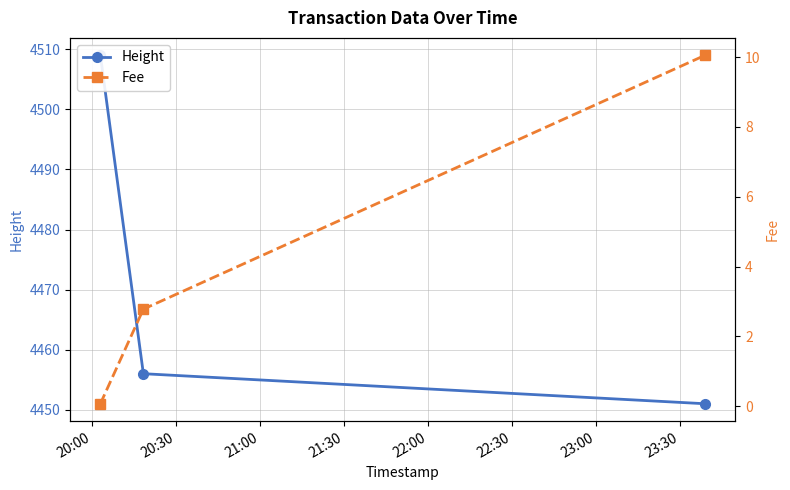

Is it true that Height equals 6824.5 at 20:30?

False